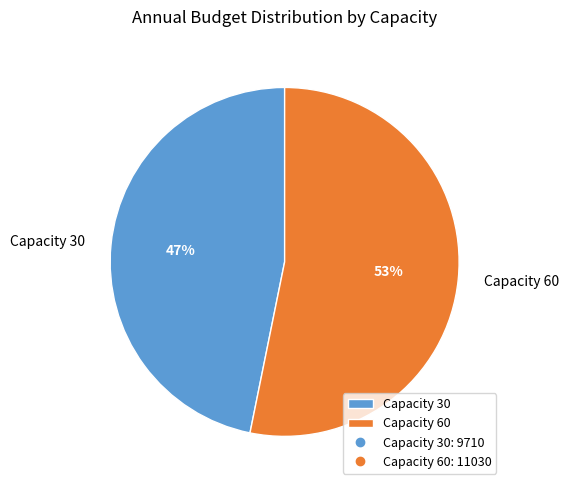

To the nearest percent, what is the average slice percentage?

50%